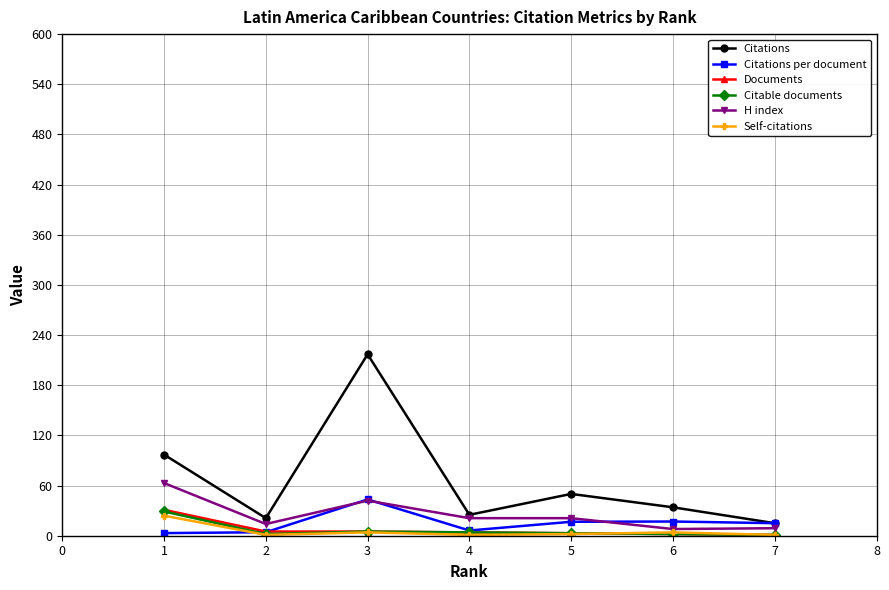

What is the minimum value shown in the chart?

1.0